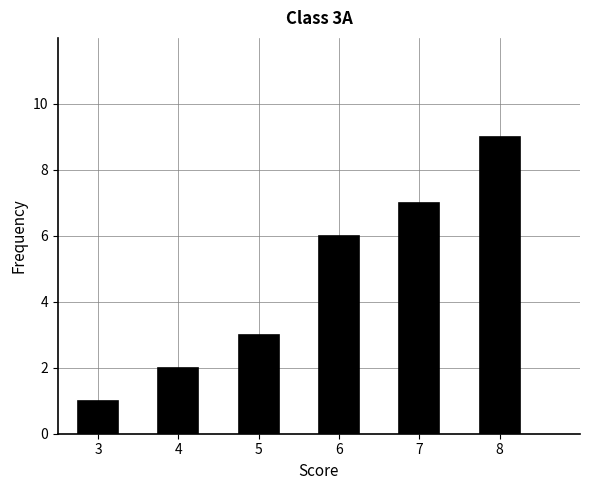

Reading right to left, extract all data points from this chart.

9	7	6	3	2	1